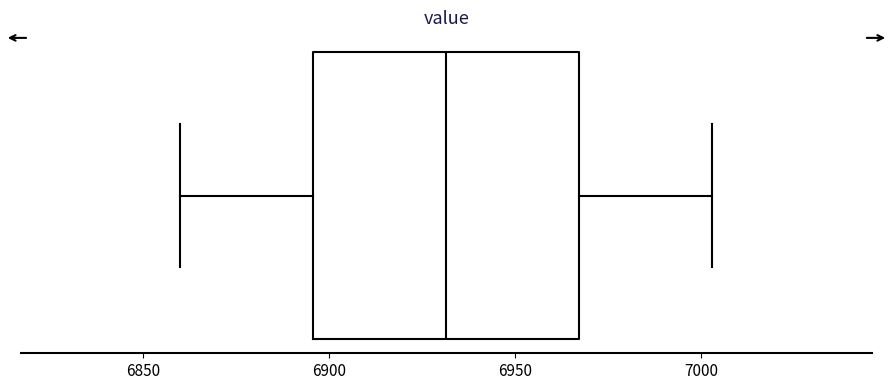

Where is the right edge of the box on the x-axis? The values are not printed on the chart, so give them approximately, as read against the axis.

6965